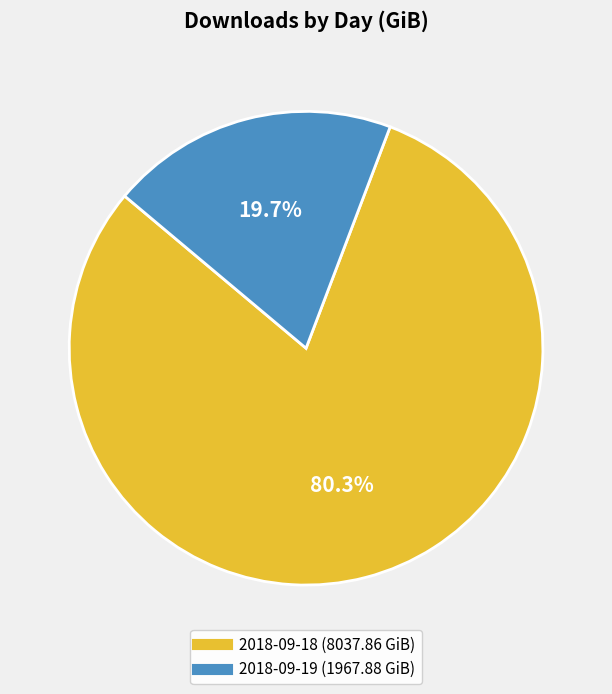

What is the total percentage of 2018-09-18 and 2018-09-19?

100.0%